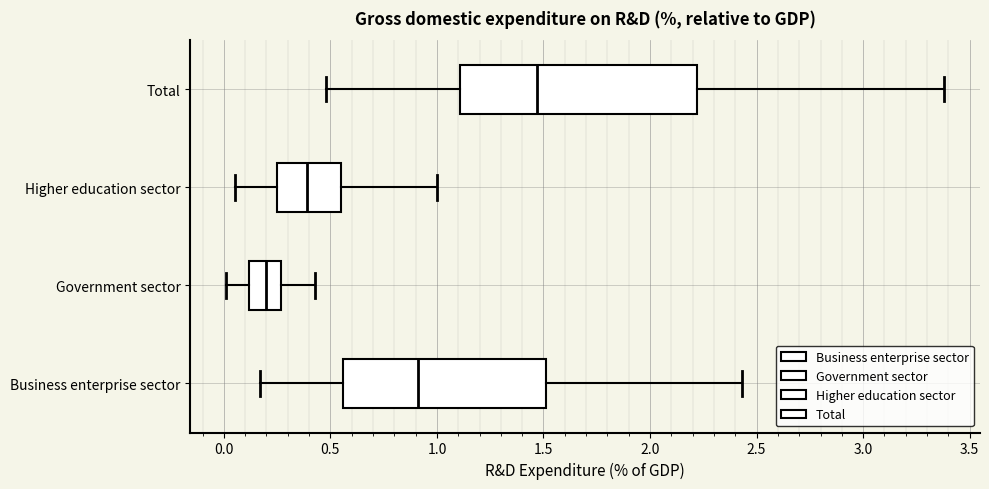

Which box is the widest, from its left edge to its right edge?

Total